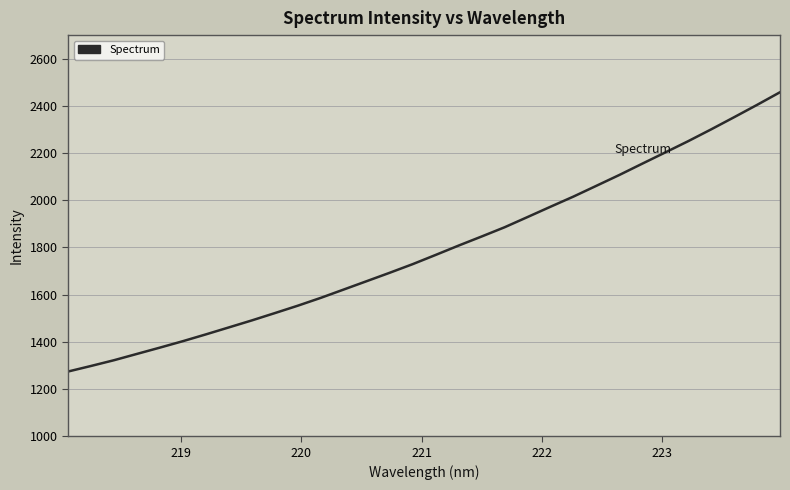

What is the difference between the maximum and minimum values?

1183.6